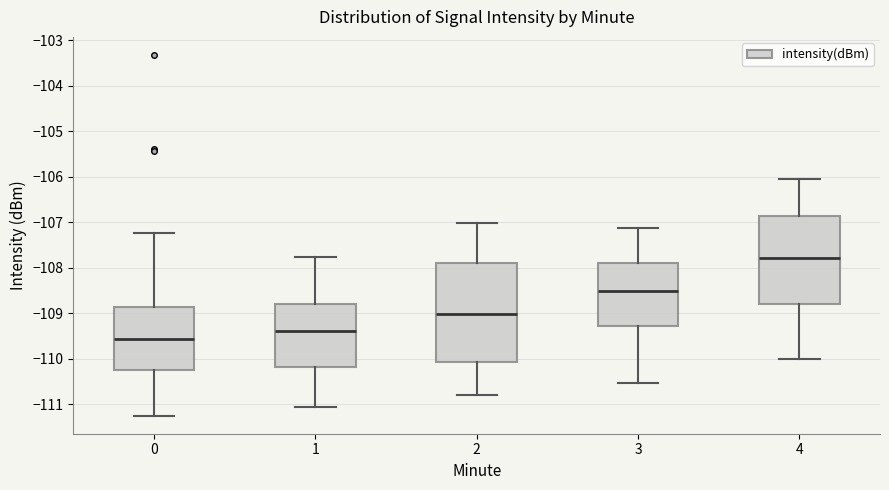

Reading left to right, transcribe this box plot: for each box, give where its median line is, the range the box spans, and where its two whiskers end, as read against the y-axis. The values are not printed on the chart, so give them approximately, as read against the axis.

0: median -109.6, box -110.3 to -108.9, whiskers -111.3 to -107.2
1: median -109.4, box -110.2 to -108.8, whiskers -111.1 to -107.8
2: median -109.0, box -110.1 to -107.9, whiskers -110.8 to -107.0
3: median -108.5, box -109.3 to -107.9, whiskers -110.5 to -107.1
4: median -107.8, box -108.8 to -106.9, whiskers -110.0 to -106.0